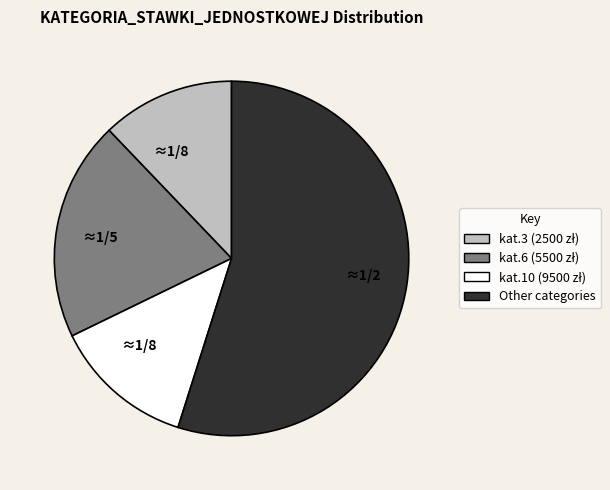

How many slices are in this pie chart?

4